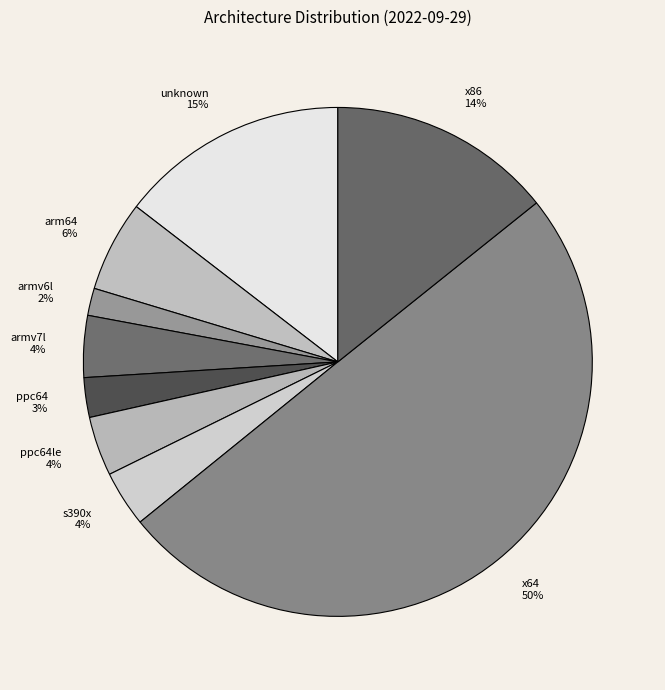

What is the largest slice in the pie chart?

x64